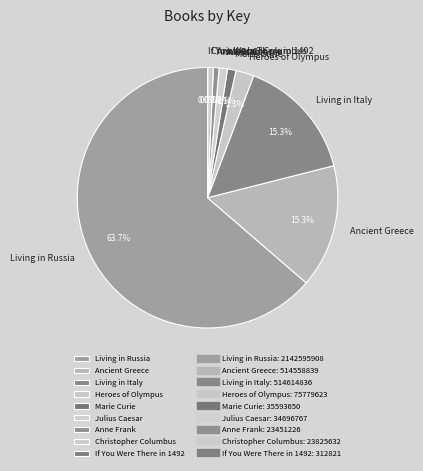

Does Living in Russia account for over 50% of the chart?

Yes